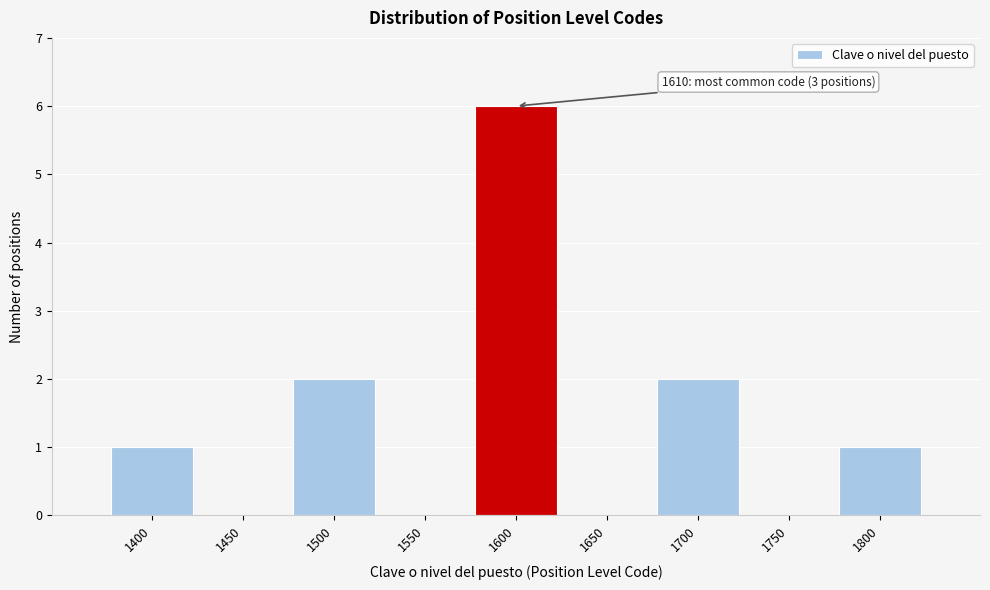

Reading right to left, transcribe all the data shown in this chart.

1800=1	1750=0	1700=2	1650=0	1600=6	1550=0	1500=2	1450=0	1400=1